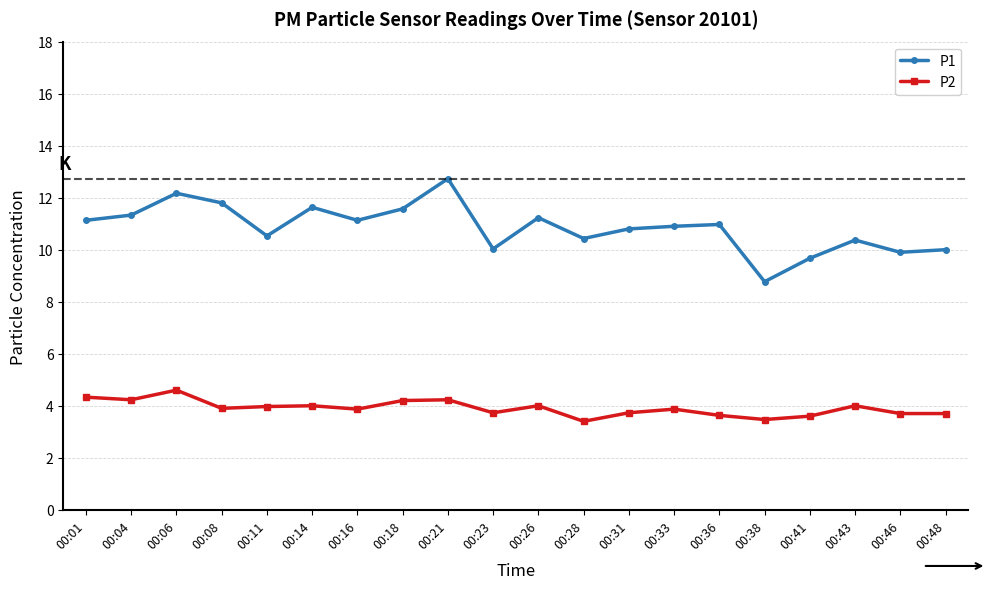

At which category does P2 reach its first local peak?

00:06